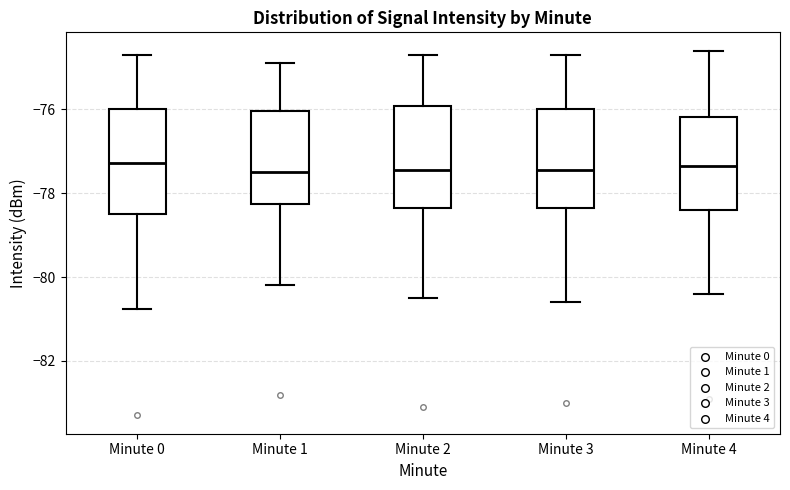

Reading left to right, read every box against the y-axis: the position of its median line, the range the box covers, and the ends of its whiskers. The values are not printed on the chart, so give them approximately, as read against the axis.

Minute 0: median -77.2, box -78.6 to -76.0, whiskers -80.8 to -74.6
Minute 1: median -77.4, box -78.2 to -76.0, whiskers -80.2 to -74.8
Minute 2: median -77.4, box -78.4 to -76.0, whiskers -80.4 to -74.6
Minute 3: median -77.4, box -78.4 to -76.0, whiskers -80.6 to -74.6
Minute 4: median -77.4, box -78.4 to -76.2, whiskers -80.4 to -74.6